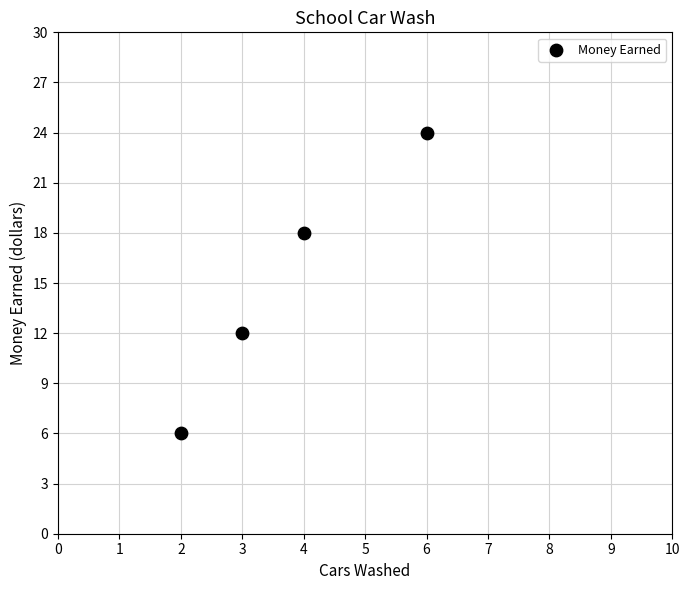

What is the range of X values (max minus min)?

4